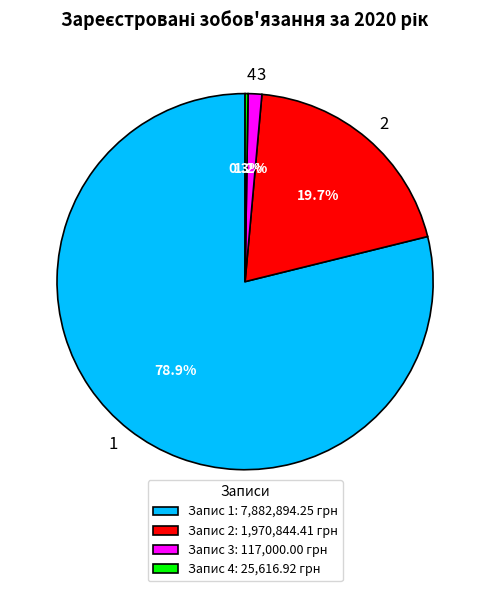

To the nearest percent, what portion does 3 represent?

1%